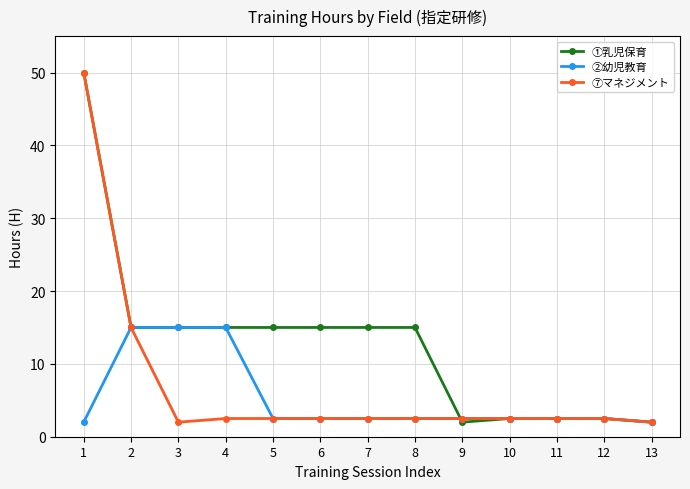

List the series in order of their overall mean, lowest first.

②幼児教育, ⑦マネジメント, ①乳児保育